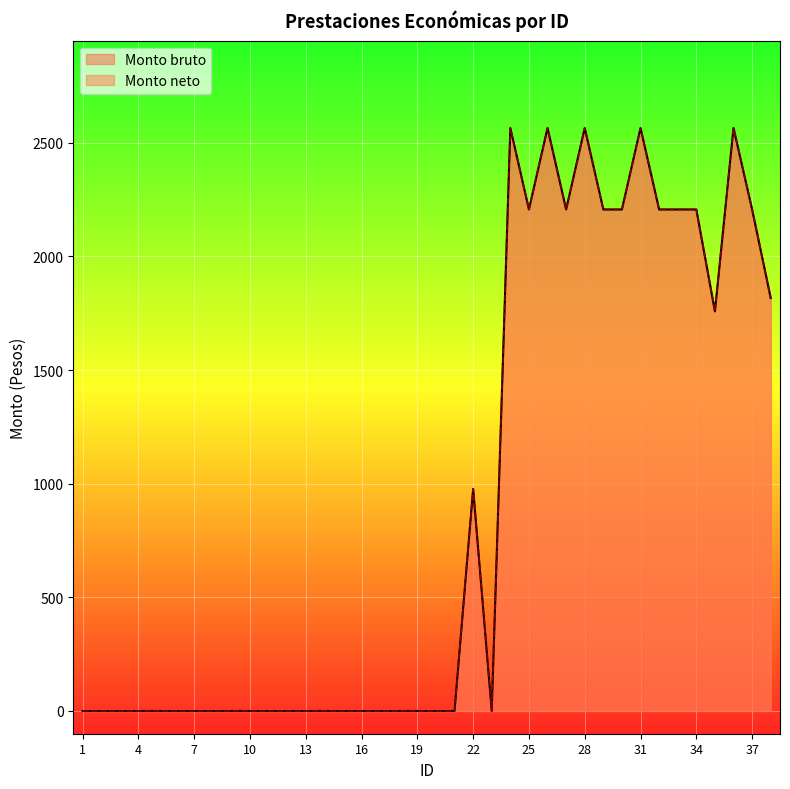

At which category does Monto neto reach its first local valley?

23